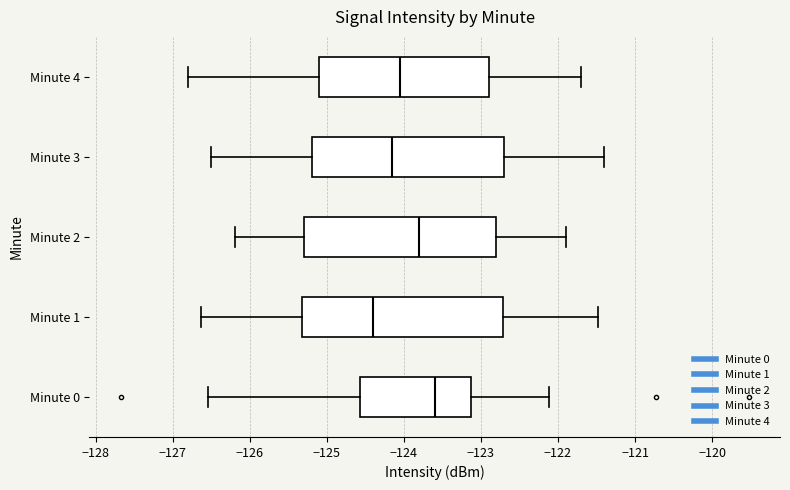

Reading bottom to top, read every box against the x-axis: the position of its median line, the range the box covers, and the ends of its whiskers. The values are not printed on the chart, so give them approximately, as read against the axis.

Minute 0: median -123.6, box -124.6 to -123.1, whiskers -126.5 to -122.1
Minute 1: median -124.4, box -125.3 to -122.7, whiskers -126.6 to -121.5
Minute 2: median -123.8, box -125.3 to -122.8, whiskers -126.2 to -121.9
Minute 3: median -124.1, box -125.2 to -122.7, whiskers -126.5 to -121.4
Minute 4: median -124.0, box -125.1 to -122.9, whiskers -126.8 to -121.7